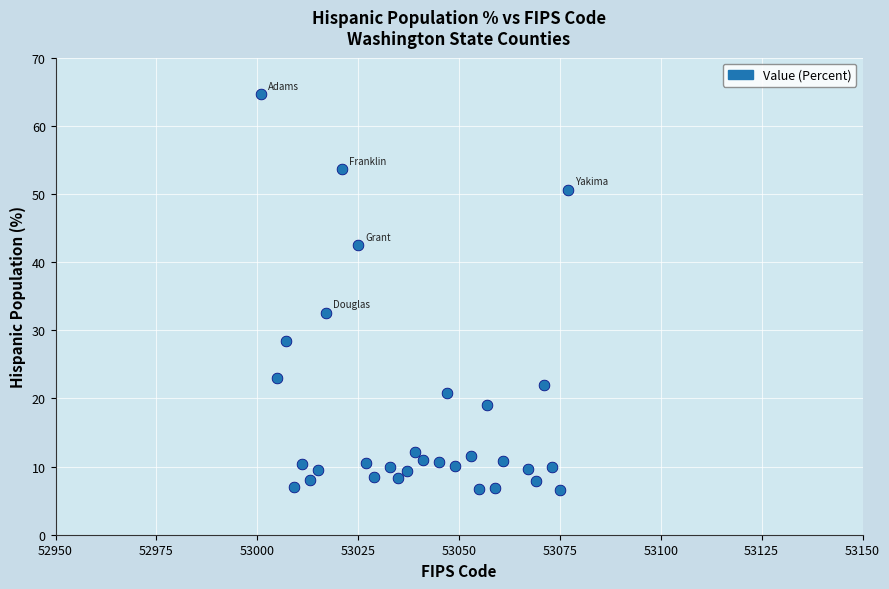

What is the range of X values (max minus min)?

76.0